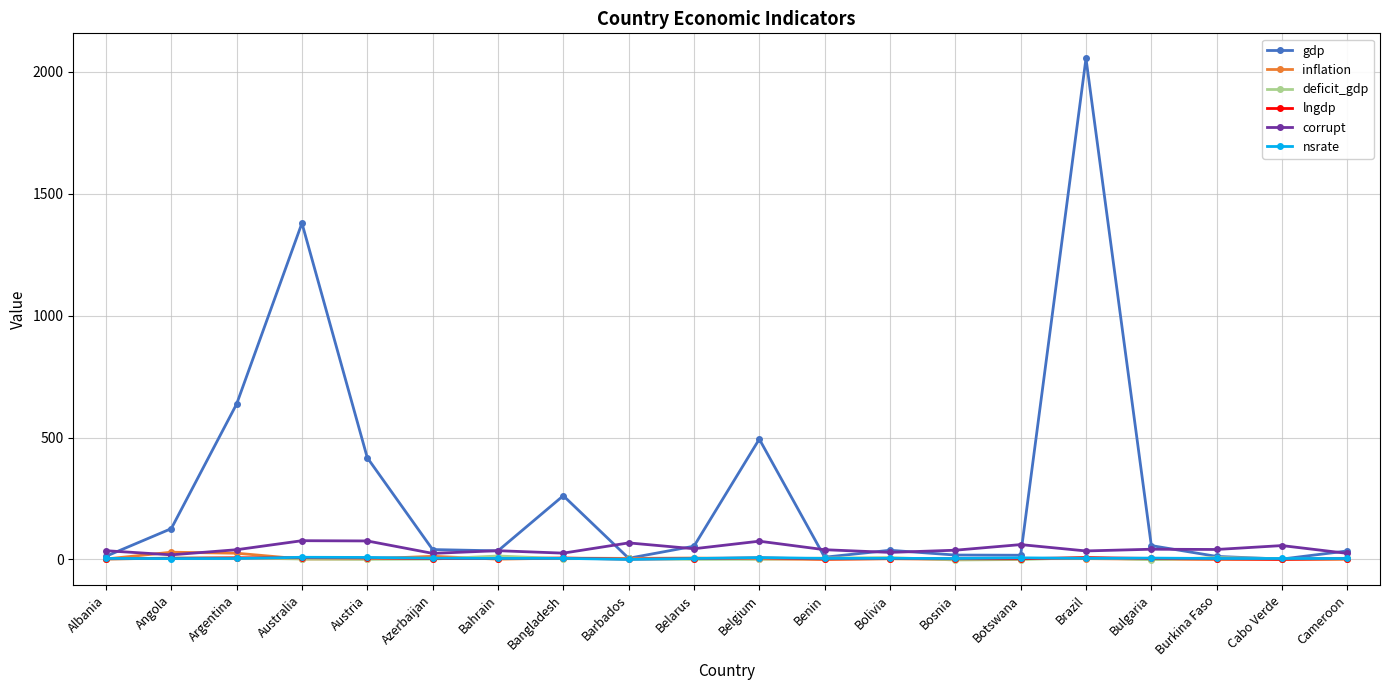

Where does the deficit_gdp series first go above 3?

Angola